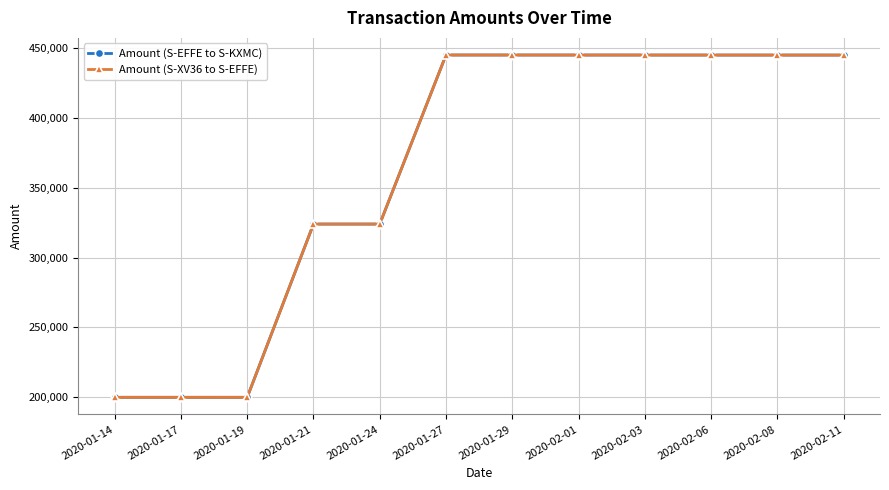

What is the difference between the Amount (S-XV36 to S-EFFE) values at 2020-02-01 and 2020-02-11?

37.6